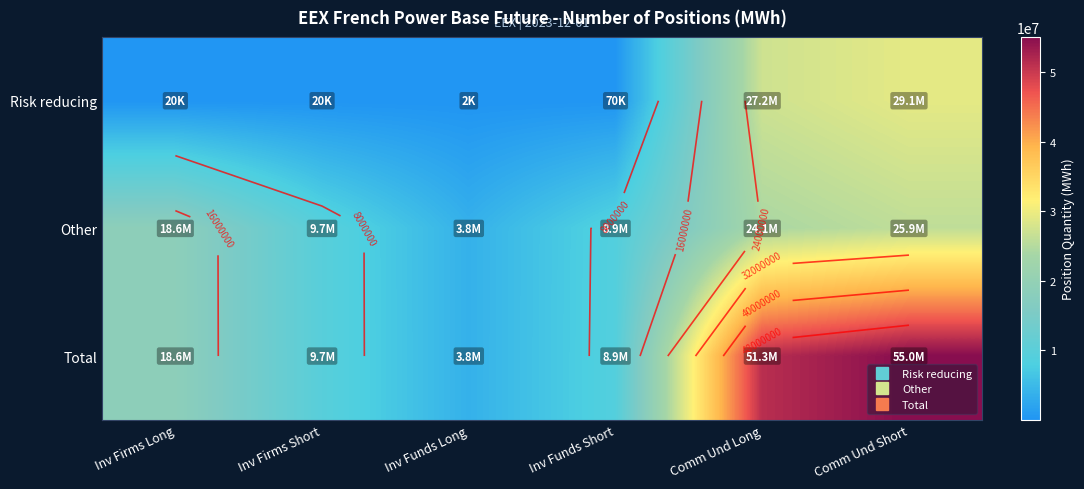

What is the lowest value of the Total series?

3775230.0